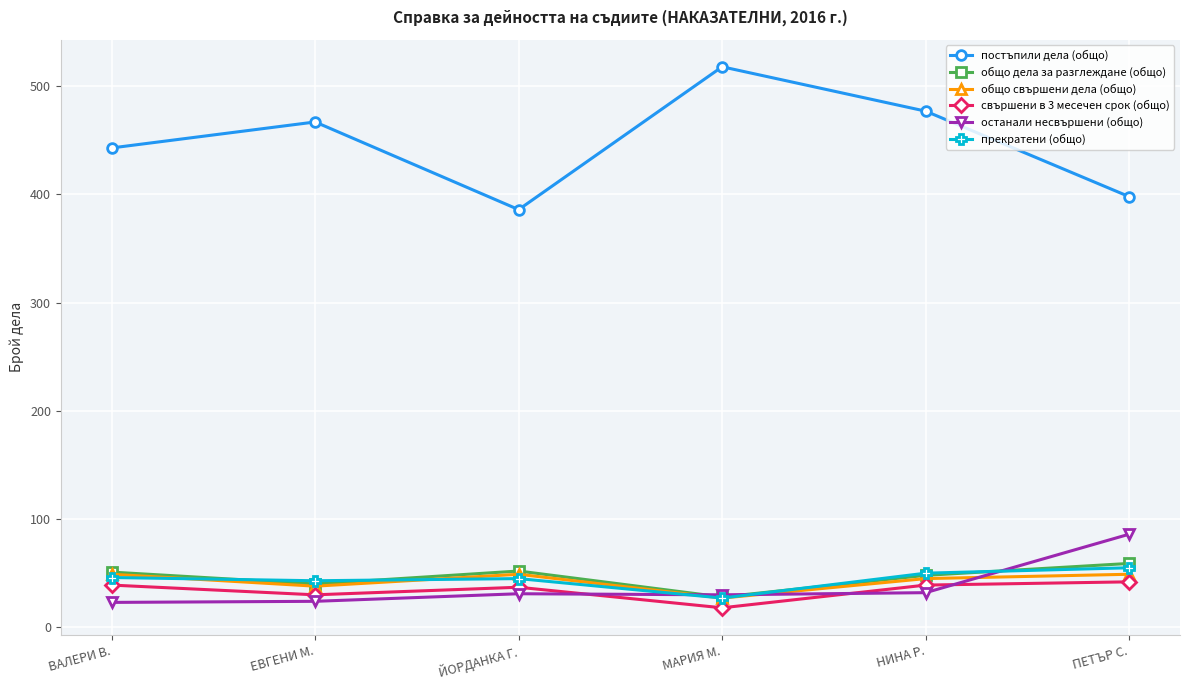

At how many categories does at least one series exceed 306?

6